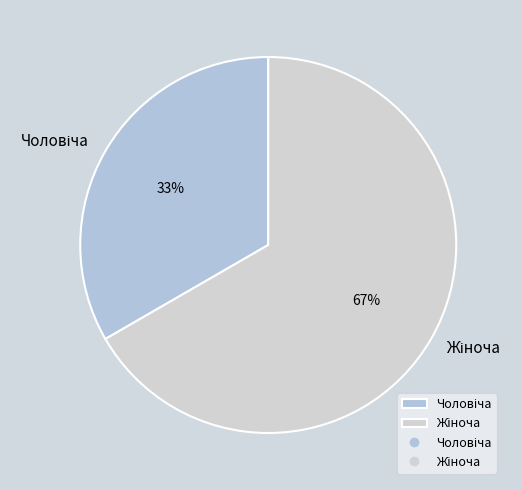

To the nearest percent, what is the average slice percentage?

50%